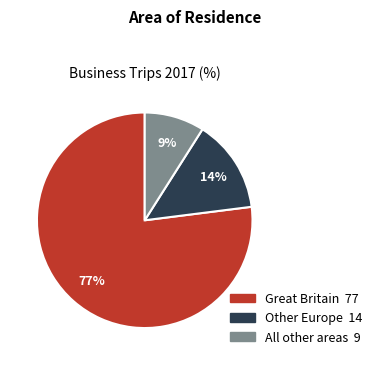

Combined, do All other areas and Other Europe account for over 50%?

No